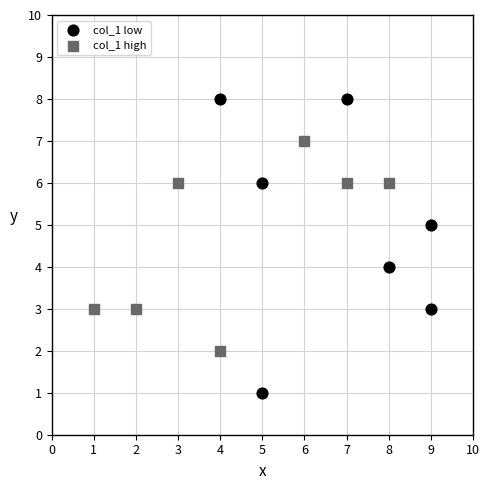

Which series has the largest Y range (max minus min)?

col_1 low